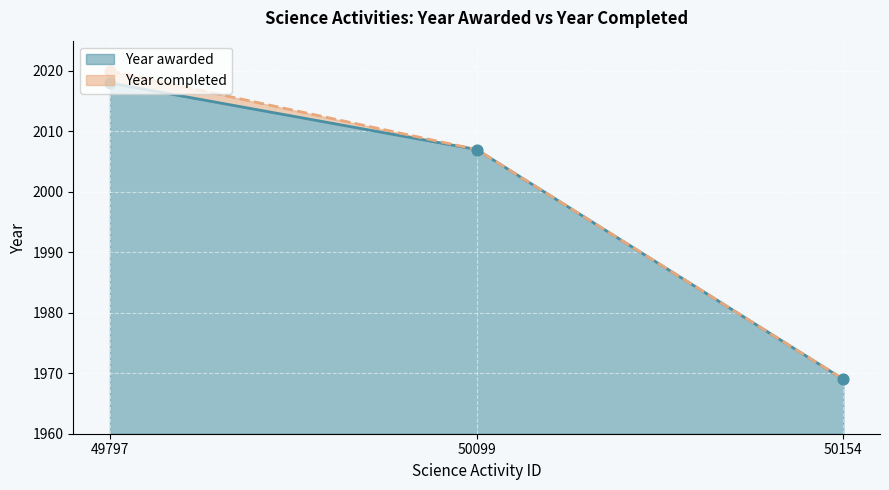

What is the change in value from 49797 to 50099?

-11